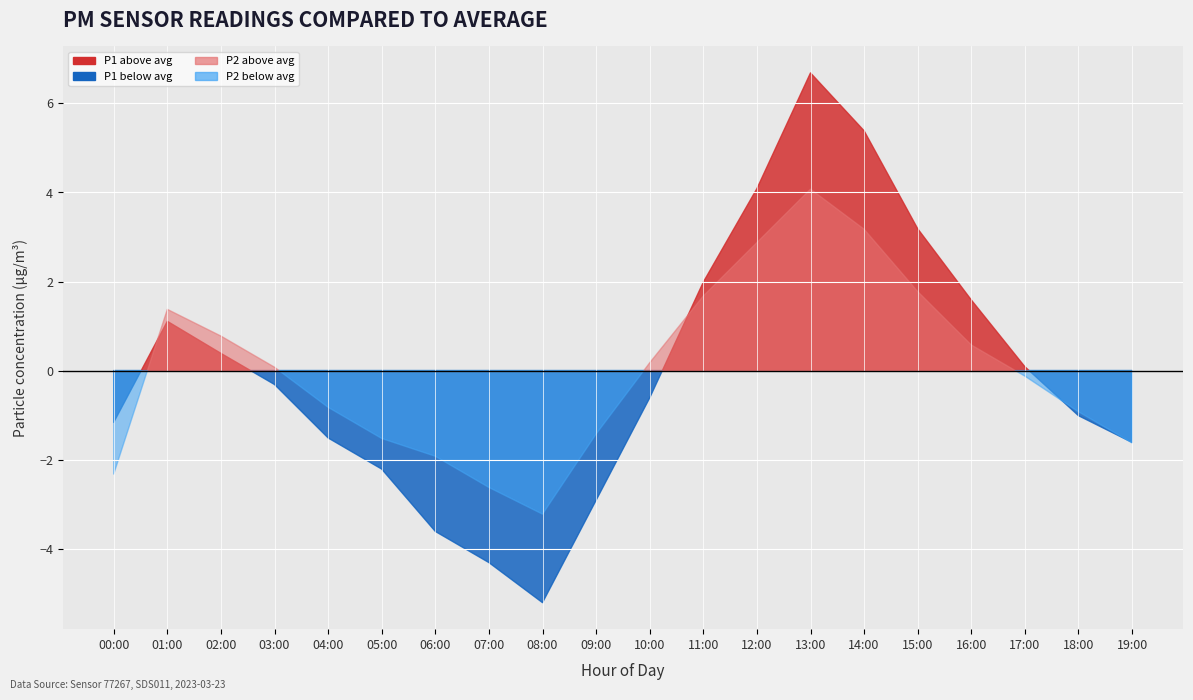

What is the label of the 3rd point from the left?

02:00